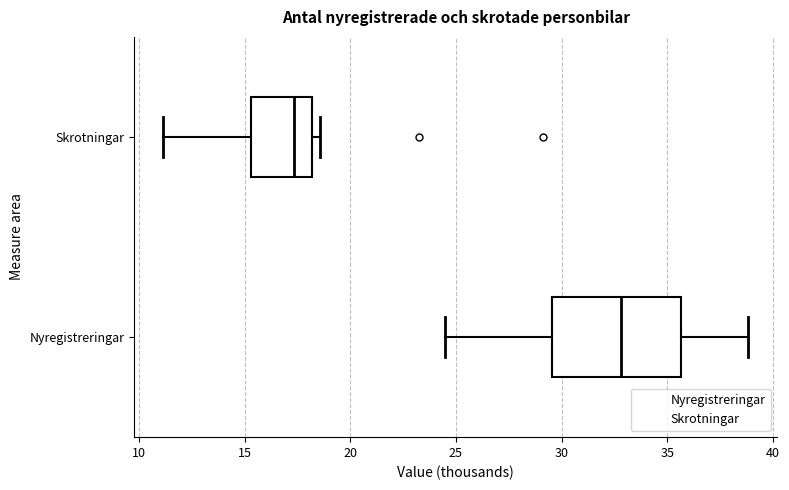

Reading bottom to top, transcribe this box plot: for each box, give where its median line is, the range the box spans, and where its two whiskers end, as read against the x-axis. The values are not printed on the chart, so give them approximately, as read against the axis.

Nyregistreringar: median 33.0, box 29.5 to 35.5, whiskers 24.5 to 39.0
Skrotningar: median 17.5, box 15.5 to 18.0, whiskers 11.0 to 18.5